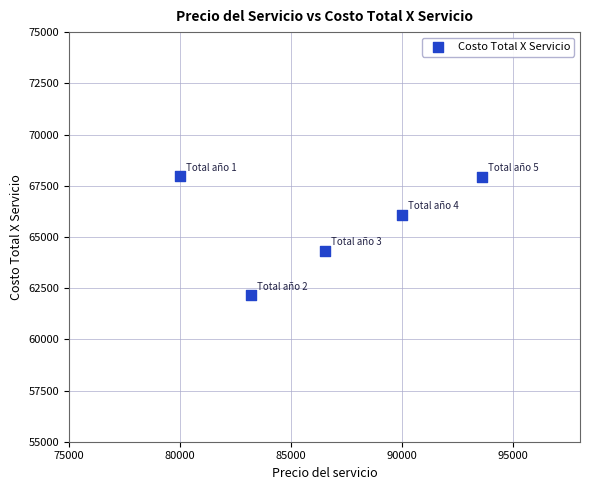

What Y value in the scatter plot is closest to 65046?

64336.6